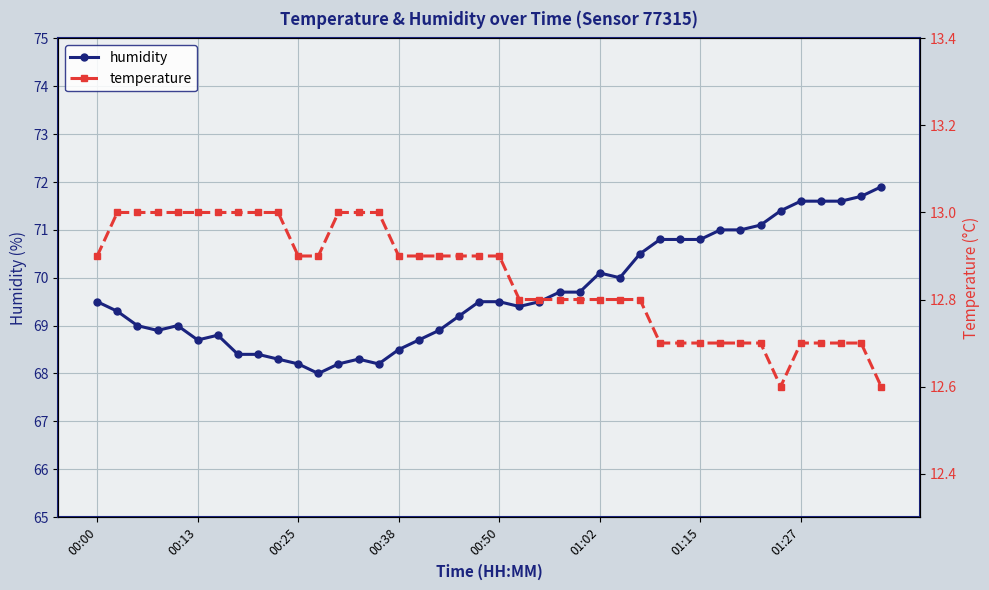

The value of humidity at 19 is 69.5. True or false?

True